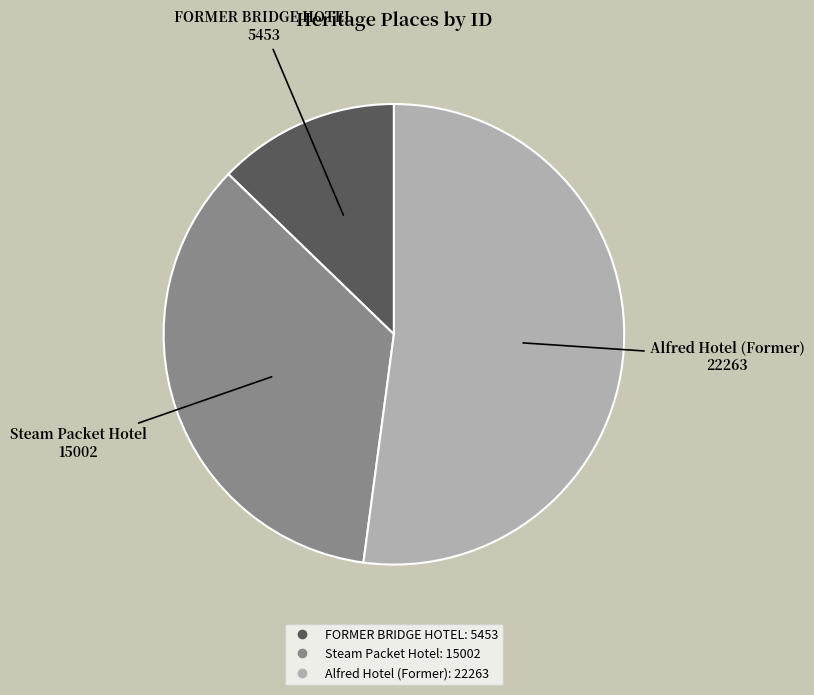

Is the sum of Steam Packet Hotel and FORMER BRIDGE HOTEL greater than half?

No